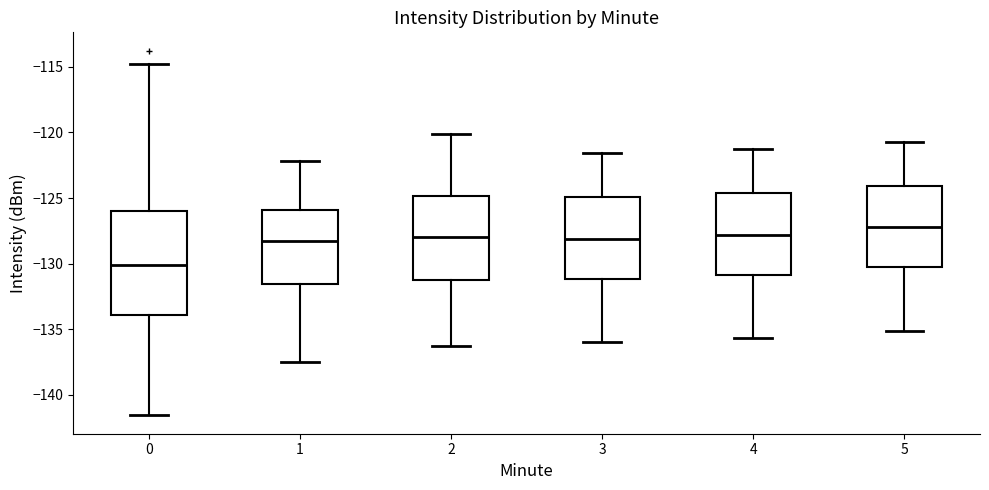

Reading left to right, transcribe this box plot: for each box, give where its median line is, the range the box spans, and where its two whiskers end, as read against the y-axis. The values are not printed on the chart, so give them approximately, as read against the axis.

0: median -130.0, box -134.0 to -126.0, whiskers -141.5 to -115.0
1: median -128.0, box -131.5 to -126.0, whiskers -137.5 to -122.0
2: median -128.0, box -131.0 to -125.0, whiskers -136.5 to -120.0
3: median -128.0, box -131.0 to -125.0, whiskers -136.0 to -121.5
4: median -128.0, box -131.0 to -124.5, whiskers -135.5 to -121.5
5: median -127.0, box -130.0 to -124.0, whiskers -135.0 to -120.5